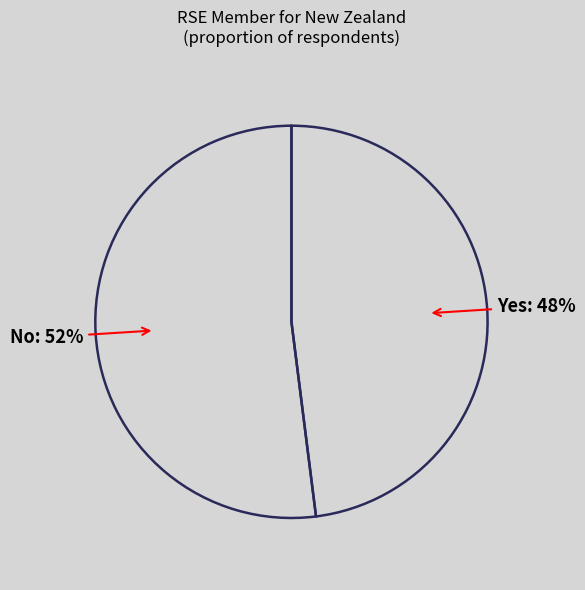

Which category has the smallest portion of the pie?

Yes